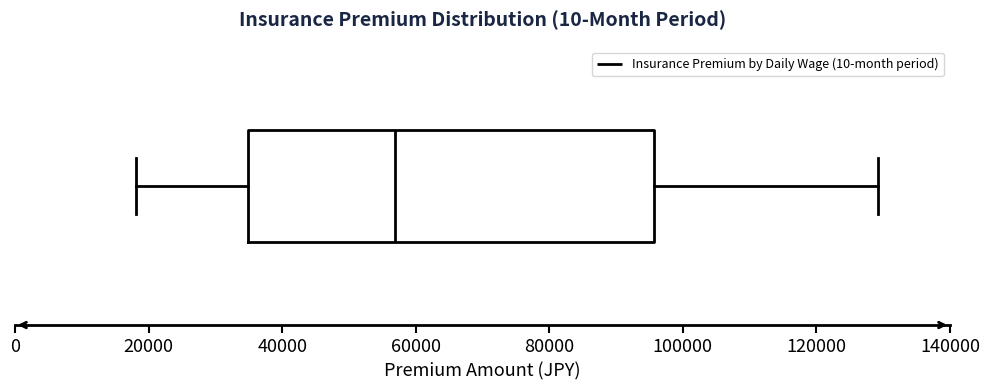

Where does the median line of the box sit on the x-axis? The values are not printed on the chart, so give them approximately, as read against the axis.

56000